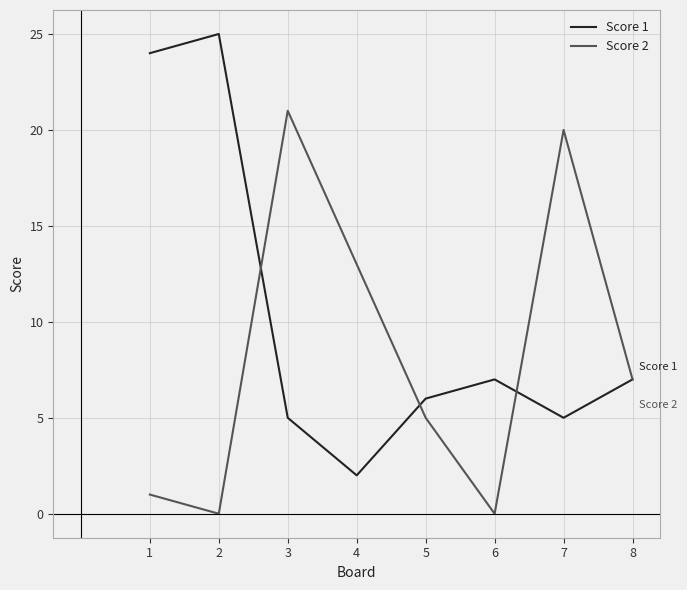

Is this an area chart (filled region under the line)?

No